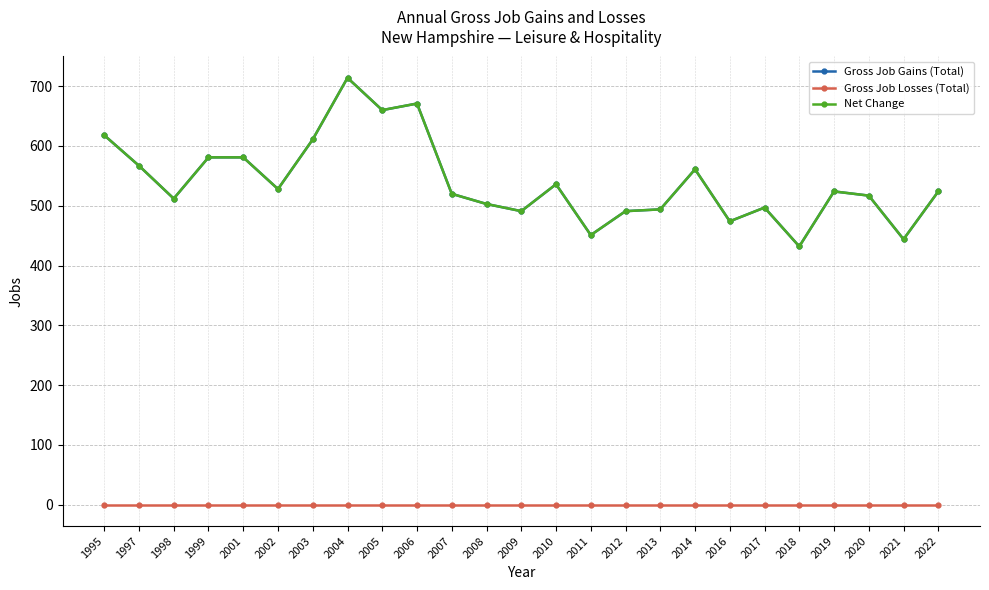

Does the chart have visible grid lines?

Yes